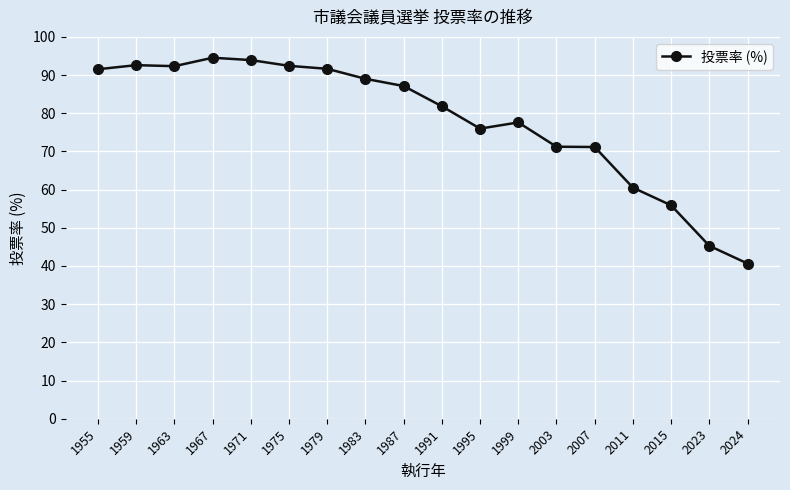

Approximately how many times larger is the value at 2011 compared to 1955?

0.7